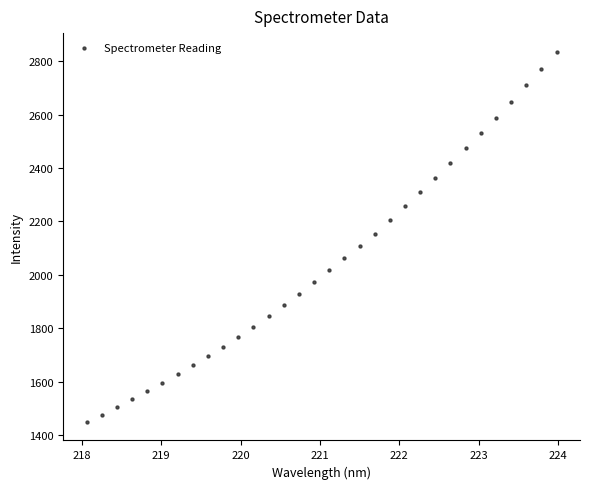

What is the range of Y values (max minus min)?

1386.9